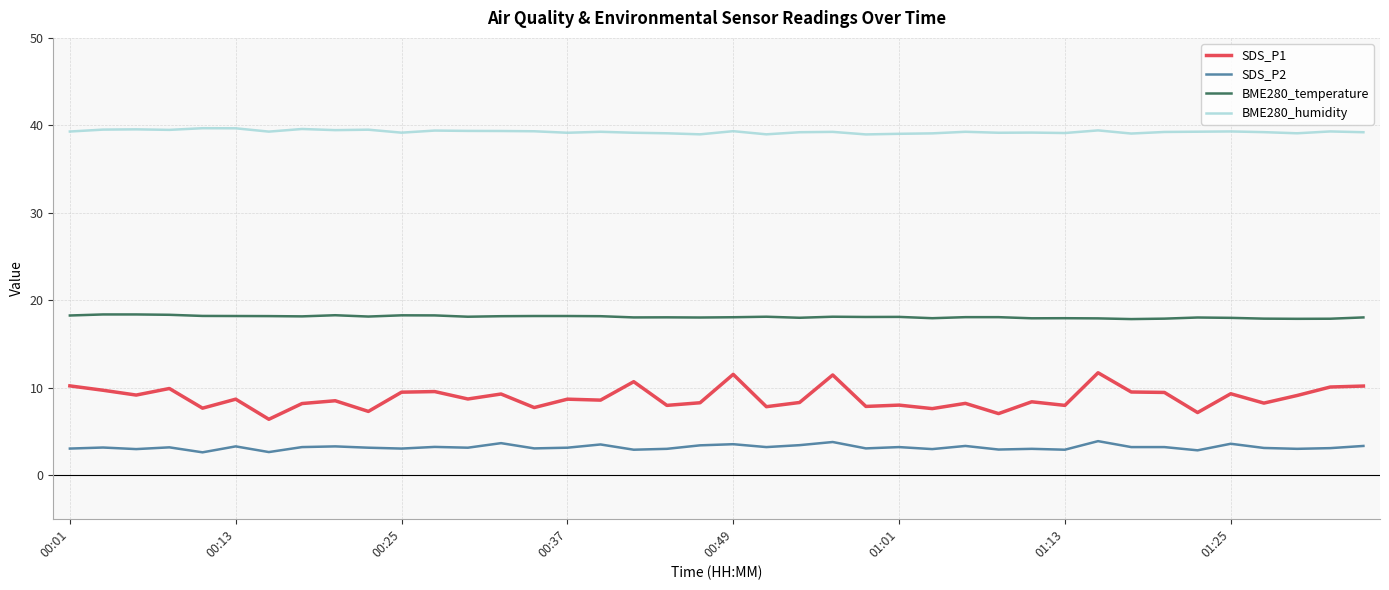

True or false: SDS_P2 has more than 0 points higher than both neighbors.

True